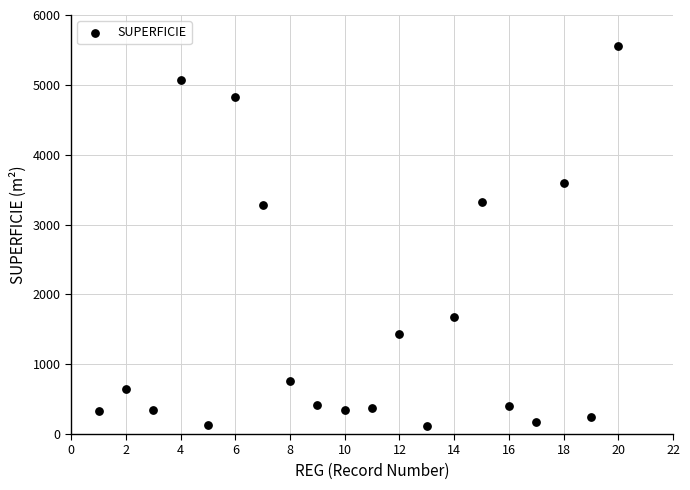

What is the range of Y values (max minus min)?

5435.0